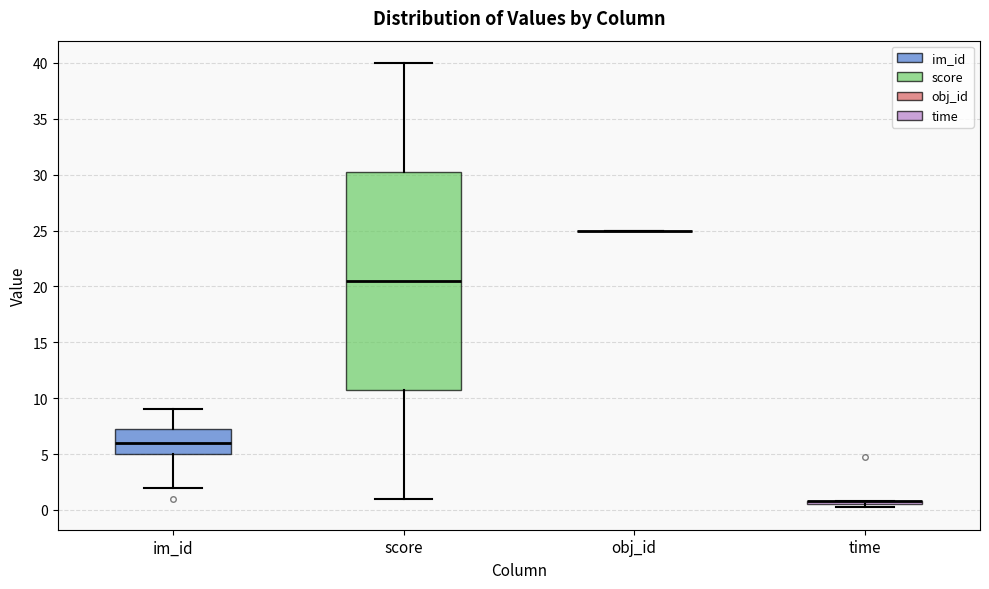

Reading left to right, read every box against the y-axis: the position of its median line, the range the box covers, and the ends of its whiskers. The values are not printed on the chart, so give them approximately, as read against the axis.

im_id: median 6.0, box 5.0 to 7.5, whiskers 2.0 to 9.0
score: median 20.5, box 11.0 to 30.5, whiskers 1.0 to 40.0
obj_id: box collapsed to a line at 25.0, whiskers 25.0 to 25.0
time: box collapsed to a line at 1.0, whiskers 0.0 to 1.0